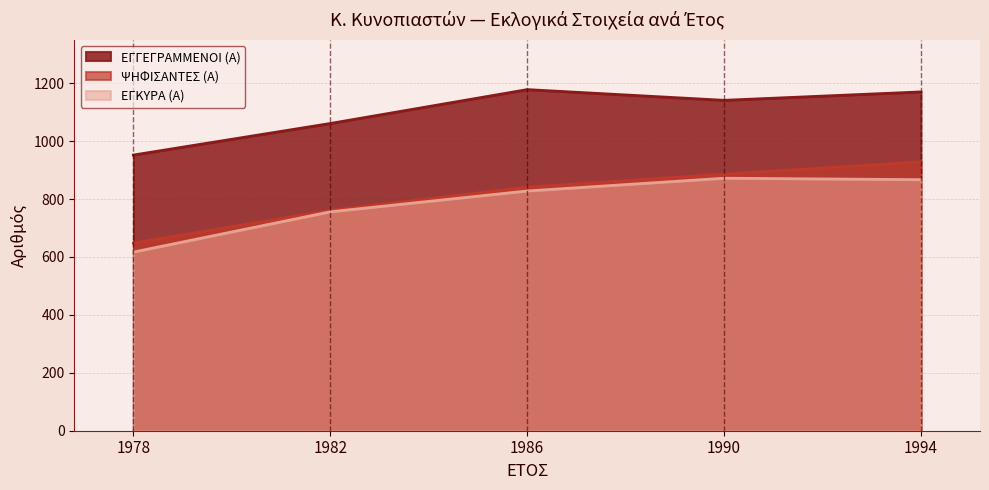

What is the highest value of the ΨΗΦΙΣΑΝΤΕΣ (Α) series?

928